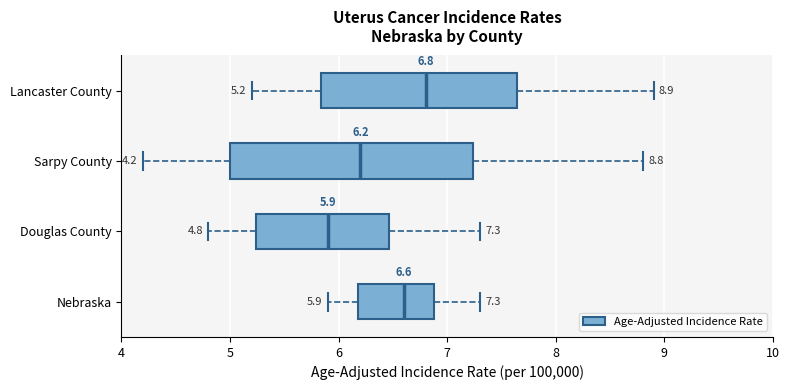

Which box has the furthest to the right median line?

Lancaster County